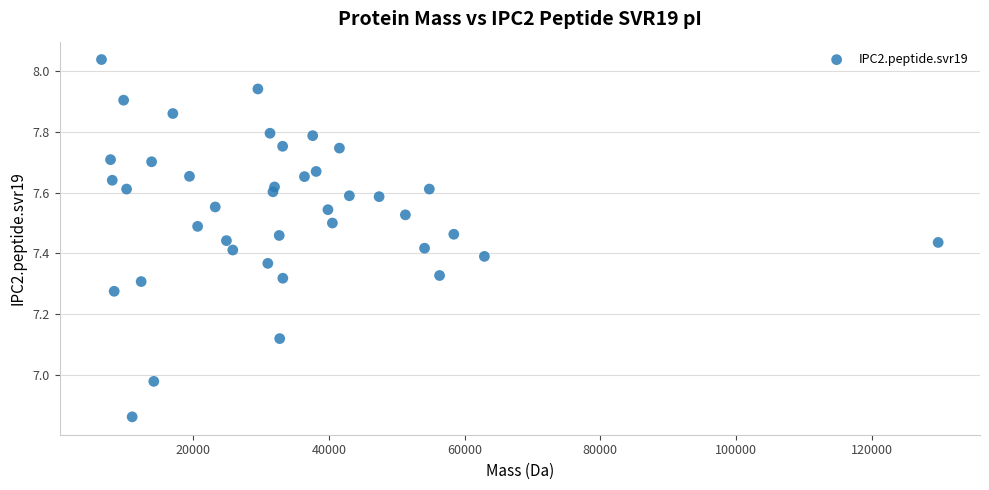

What is the range of X values (max minus min)?

123387.5